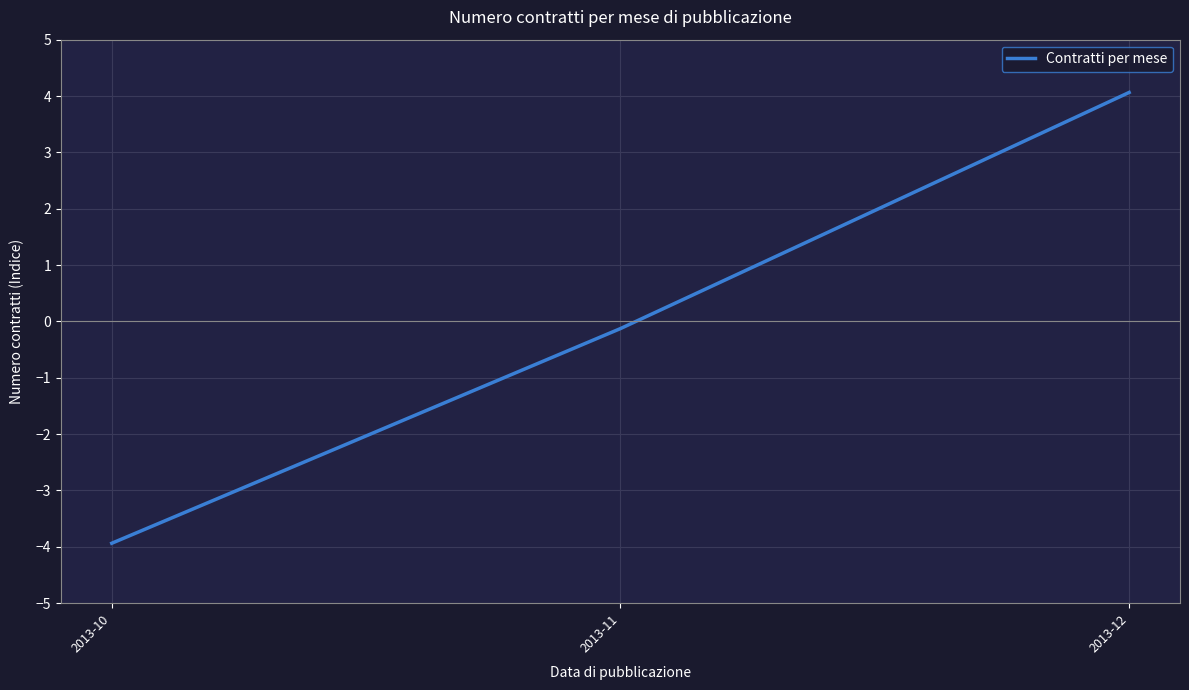

Between 2013-12 and 2013-10, which is larger?

2013-12